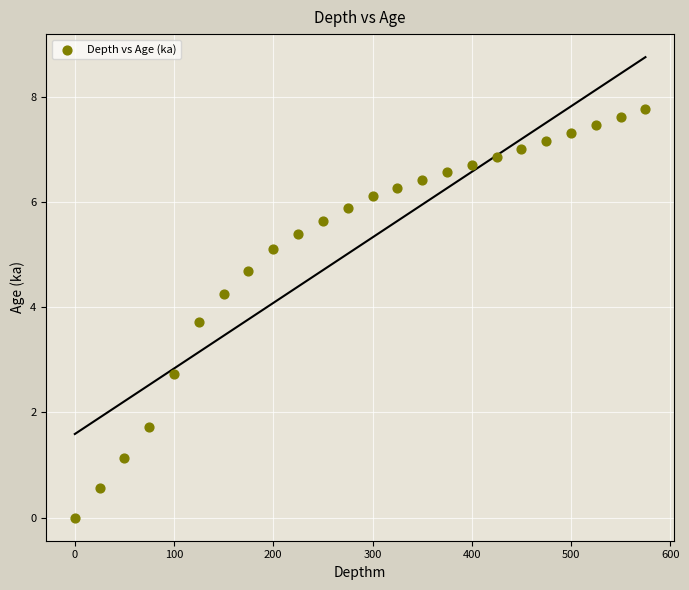

What is the range of Y values (max minus min)?

7.8